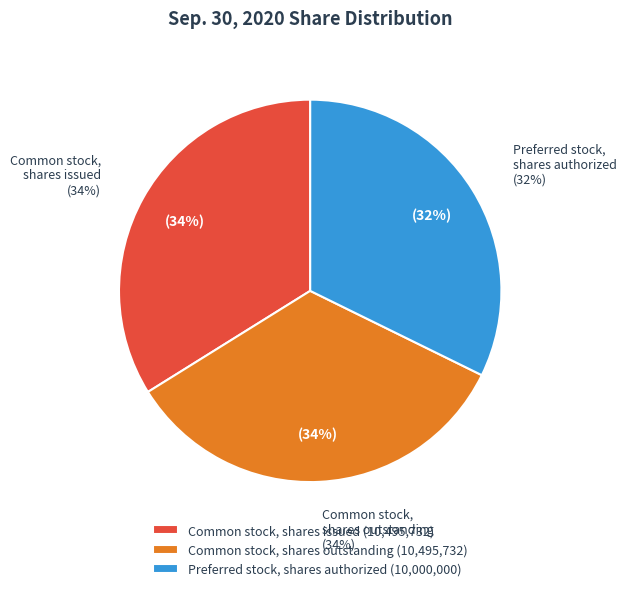

What percentage is the Common stock, shares issued slice, to the nearest percent?

34%